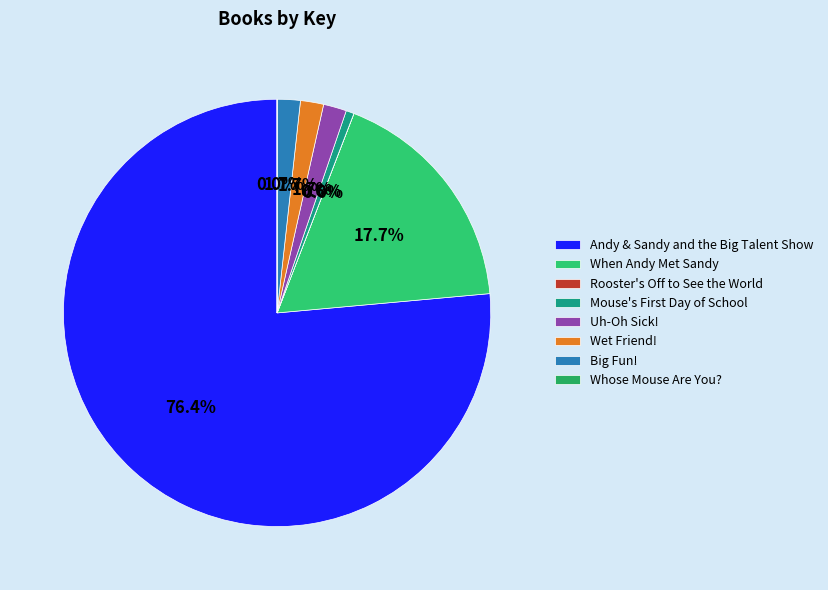

How many segments does this pie chart have?

8